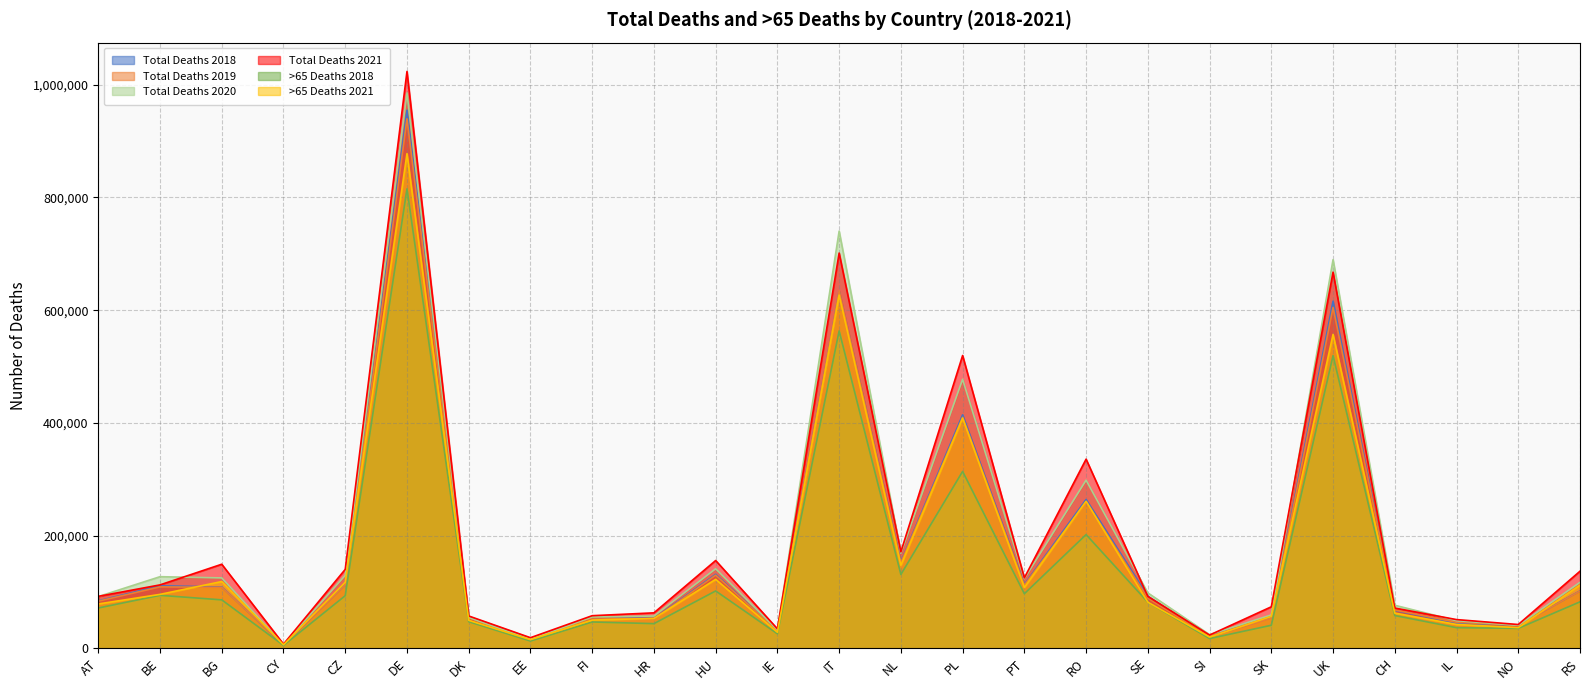

Where is Total Deaths 2019 nearest to the value 472879?

PL